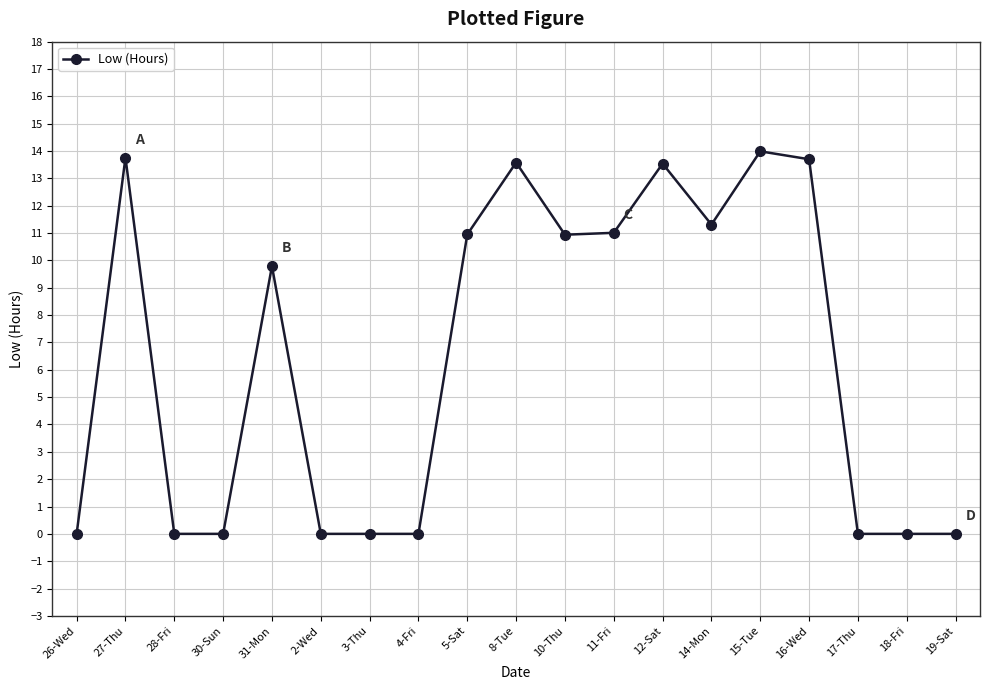

What is the label of the 6th point from the right?

14-Mon